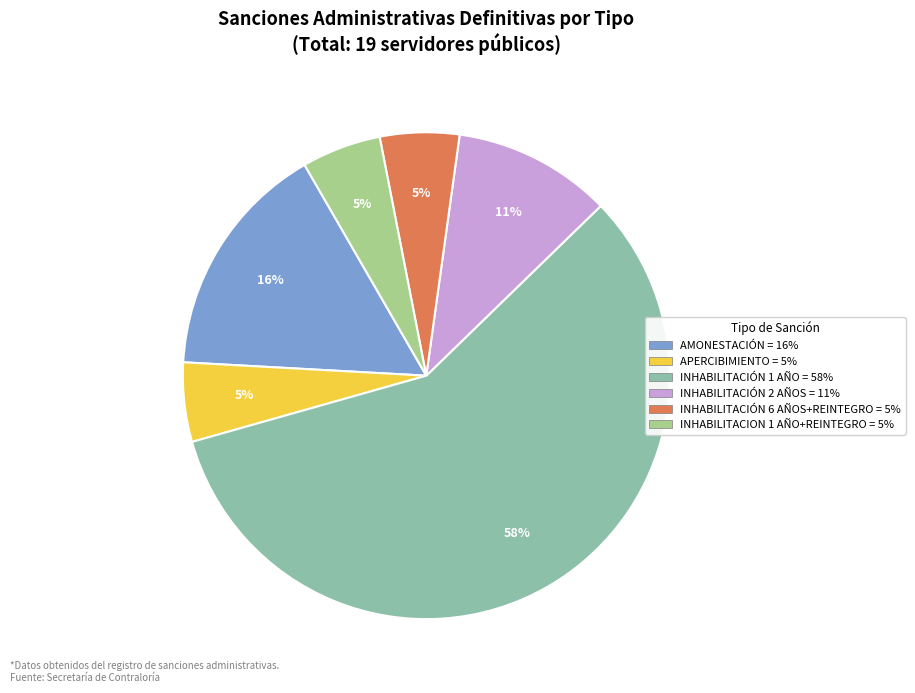

To the nearest percent, what is the difference between the largest and smallest slice percentages?

53%